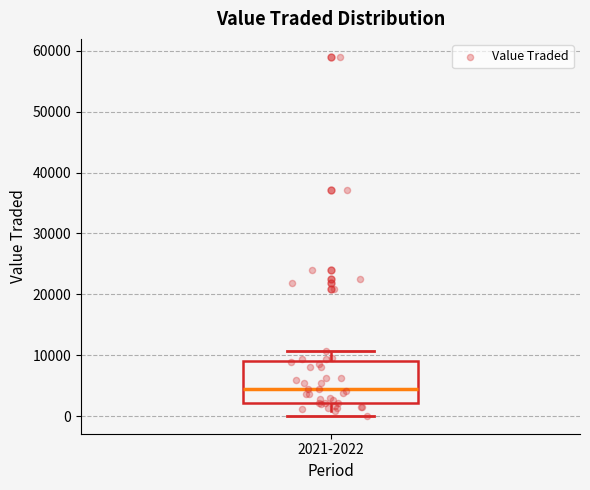

Where does the lower whisker of the box for 2021-2022 end on the y-axis? The values are not printed on the chart, so give them approximately, as read against the axis.

0